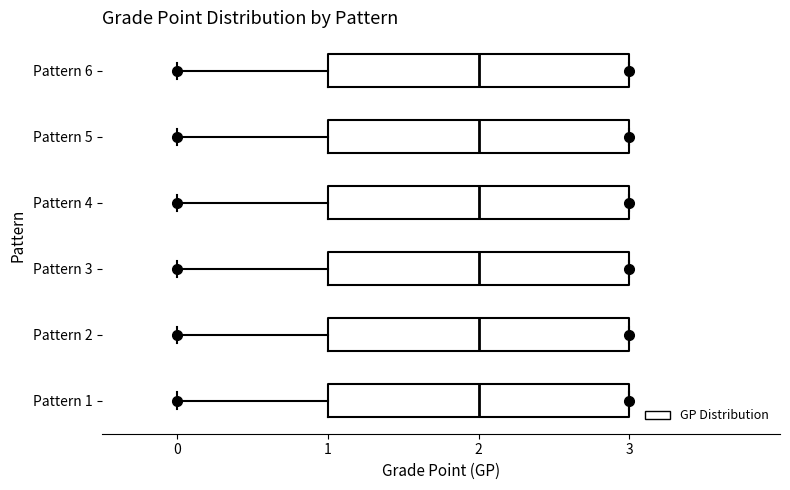

Reading bottom to top, transcribe this box plot: for each box, give where its median line is, the range the box spans, and where its two whiskers end, as read against the x-axis. The values are not printed on the chart, so give them approximately, as read against the axis.

Pattern 1: median 2, box 1 to 3, whiskers 0 to 3
Pattern 2: median 2, box 1 to 3, whiskers 0 to 3
Pattern 3: median 2, box 1 to 3, whiskers 0 to 3
Pattern 4: median 2, box 1 to 3, whiskers 0 to 3
Pattern 5: median 2, box 1 to 3, whiskers 0 to 3
Pattern 6: median 2, box 1 to 3, whiskers 0 to 3